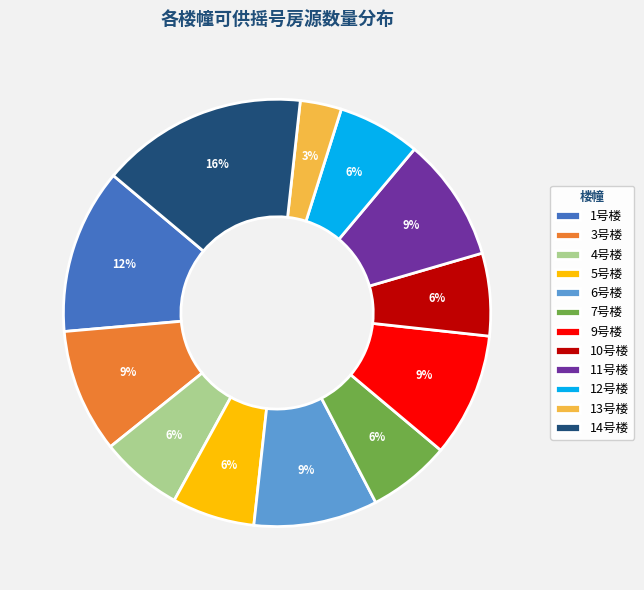

How many slices are in this pie chart?

12